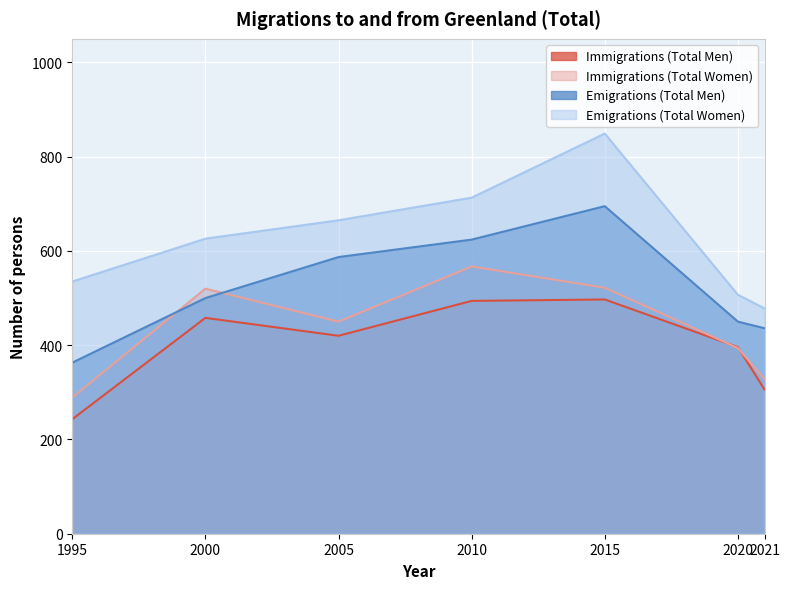

True or false: Immigrations (Total Women) has more than 0 points higher than both neighbors.

True